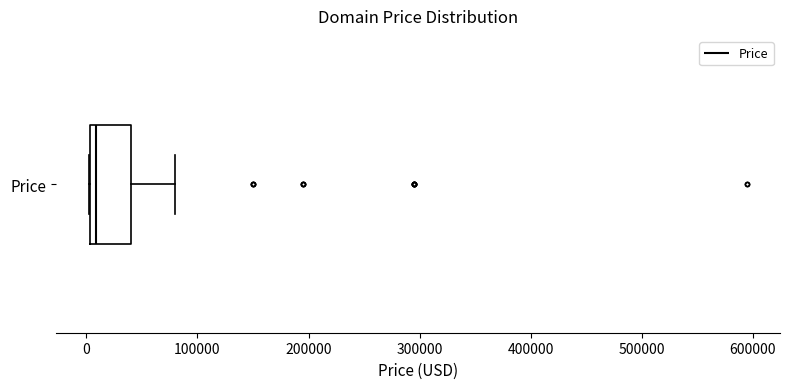

Read this box plot against the x-axis: the position of the median line, the range covered by the box, and the ends of both whiskers. The values are not printed on the chart, so give them approximately, as read against the axis.

median 10000, box 0 to 40000, whiskers 0 to 80000